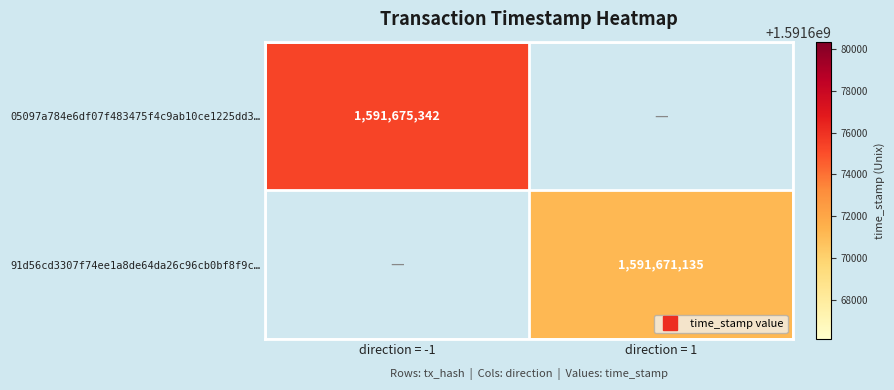

True or false: 05097a784e6df07f483475f4c9ab10ce1225dd3… has a value of 1591675342.0 at direction = -1.

True